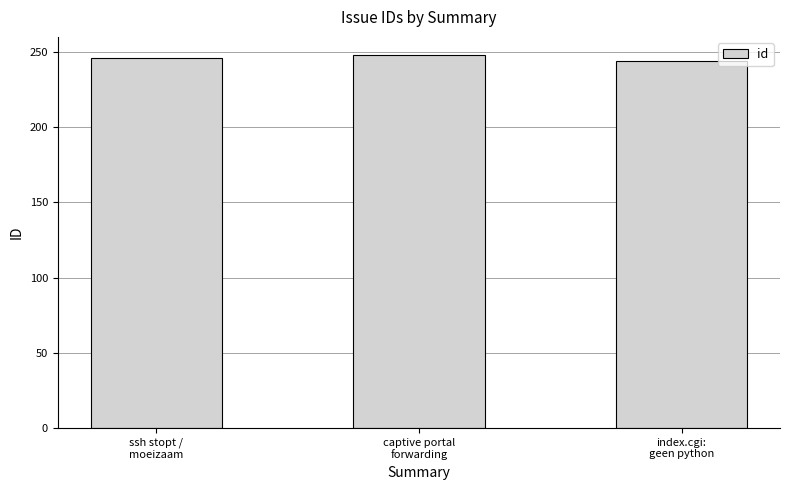

The chart shows a value of 248 at captive portal
forwarding. True or false?

True